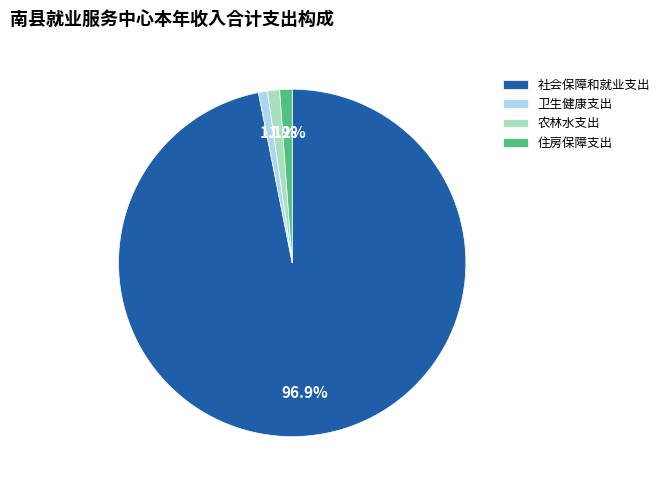

Which has a higher value, 社会保障和就业支出 or 卫生健康支出?

社会保障和就业支出